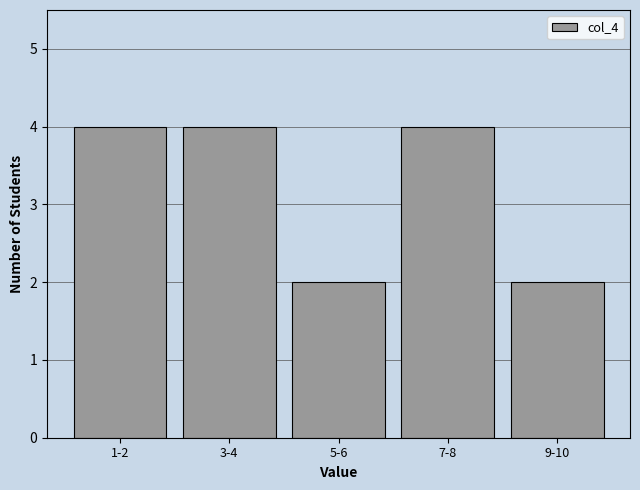

Reading left to right, what are all the values shown in this chart?

1-2=4	3-4=4	5-6=2	7-8=4	9-10=2